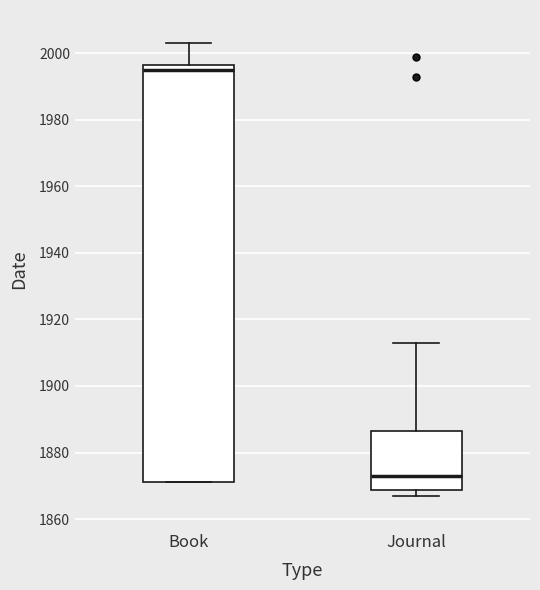

Reading left to right, transcribe this box plot: for each box, give where its median line is, the range the box spans, and where its two whiskers end, as read against the y-axis. The values are not printed on the chart, so give them approximately, as read against the axis.

Book: median 1996 (just below the box's upper edge), box 1872 to 1996, whiskers 1872 to 2004
Journal: median 1874, box 1868 to 1886, whiskers 1868 (just below the box's lower edge) to 1914